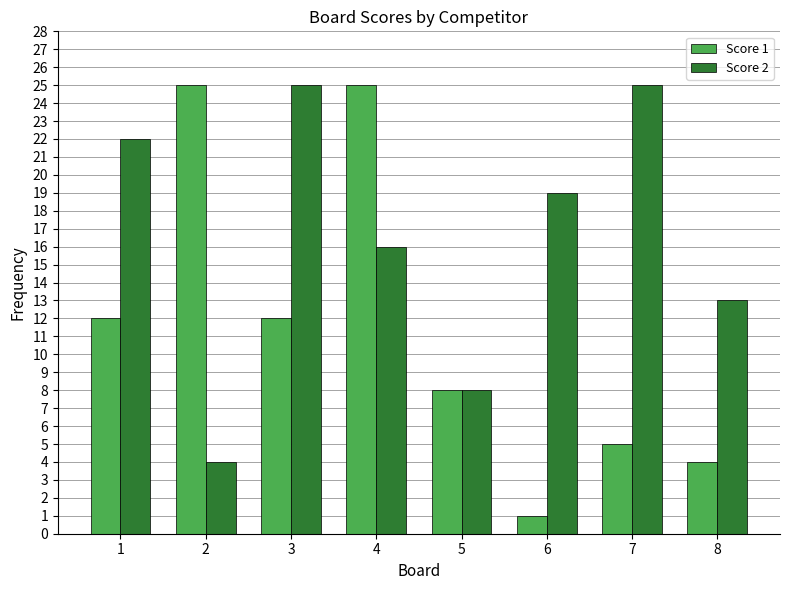

True or false: Score 1 has a value of 12 at 1.

True